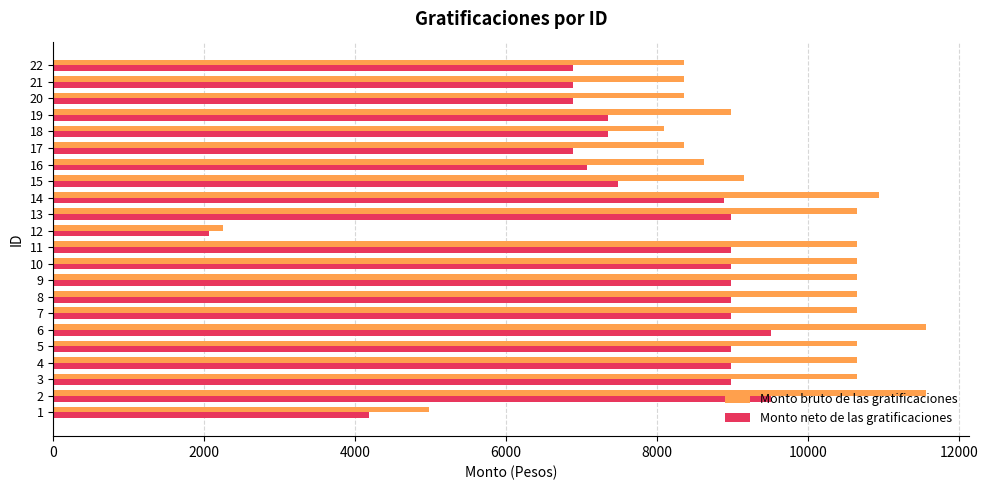

Count the number of categories in the chart.

22